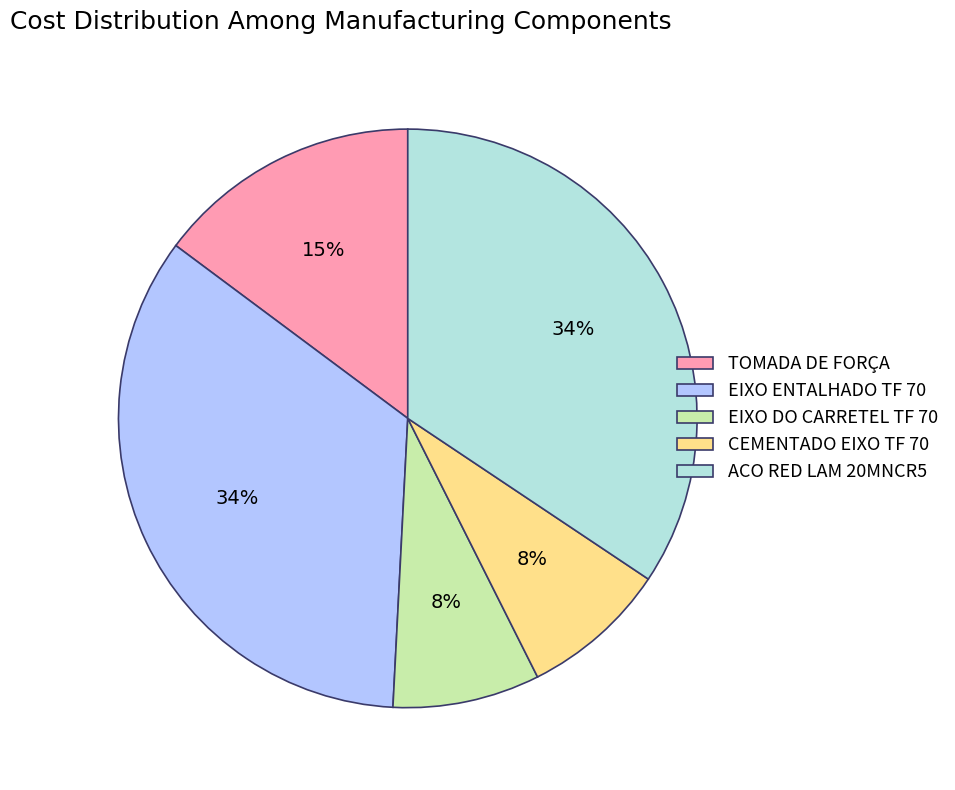

What percentage is the ACO RED LAM 20MNCR5 slice, to the nearest percent?

34%